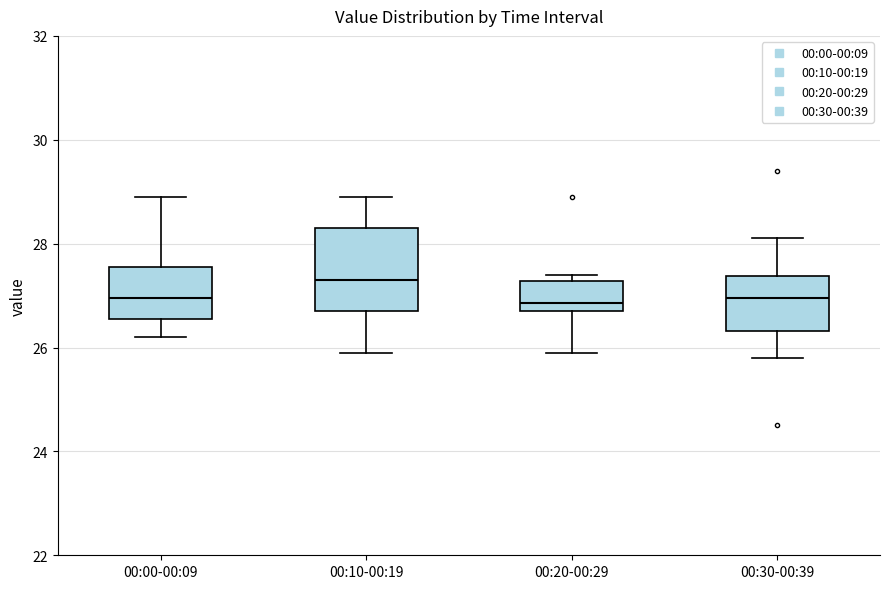

Reading left to right, transcribe this box plot: for each box, give where its median line is, the range the box spans, and where its two whiskers end, as read against the y-axis. The values are not printed on the chart, so give them approximately, as read against the axis.

00:00-00:09: median 27.0, box 26.6 to 27.6, whiskers 26.2 to 29.0
00:10-00:19: median 27.4, box 26.8 to 28.4, whiskers 26.0 to 29.0
00:20-00:29: median 26.8 (just above the box's lower edge), box 26.8 to 27.2, whiskers 26.0 to 27.4
00:30-00:39: median 27.0, box 26.4 to 27.4, whiskers 25.8 to 28.2